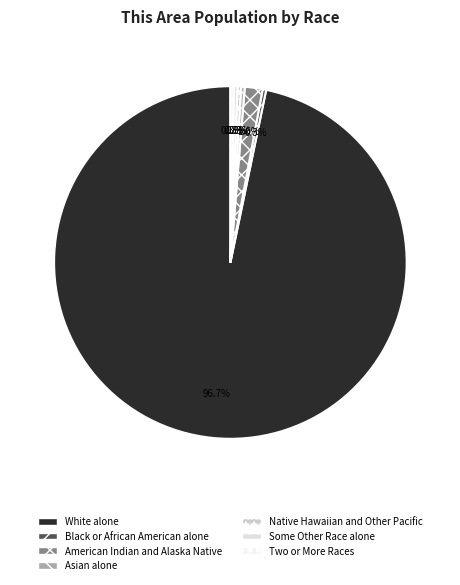

Is it true that American Indian and Alaska Native is 2% of the pie?

True